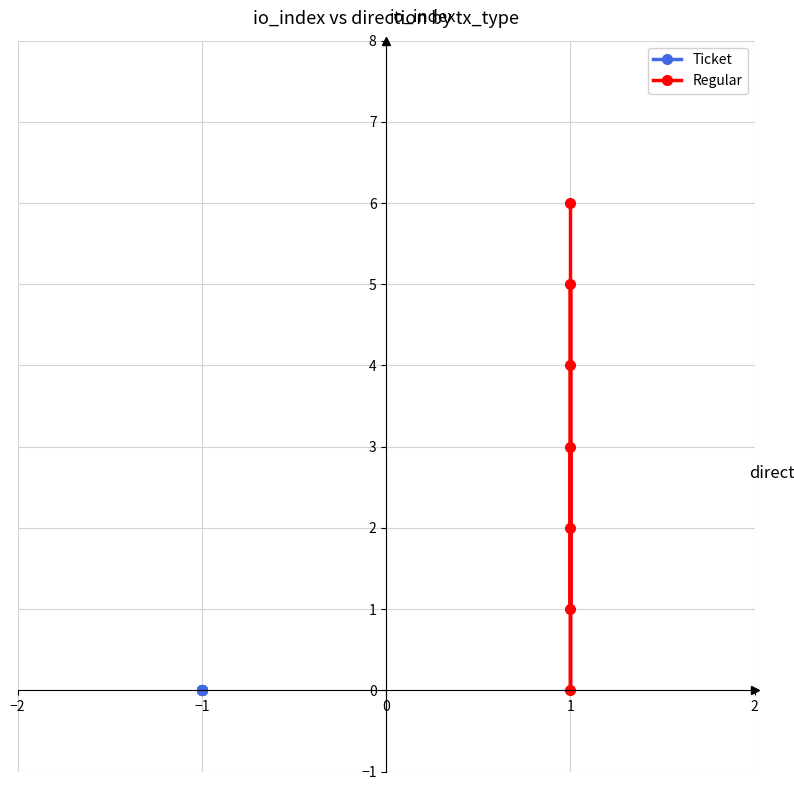

At how many categories does at least one series exceed 1?

5